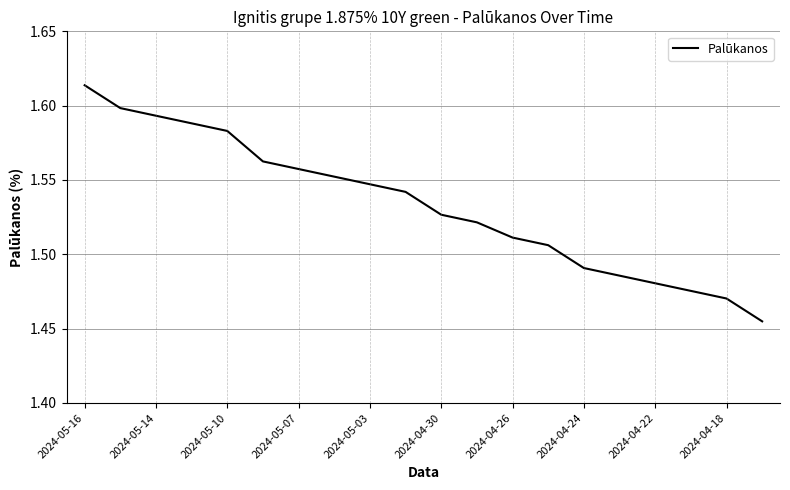

Count the number of data series in this chart.

1